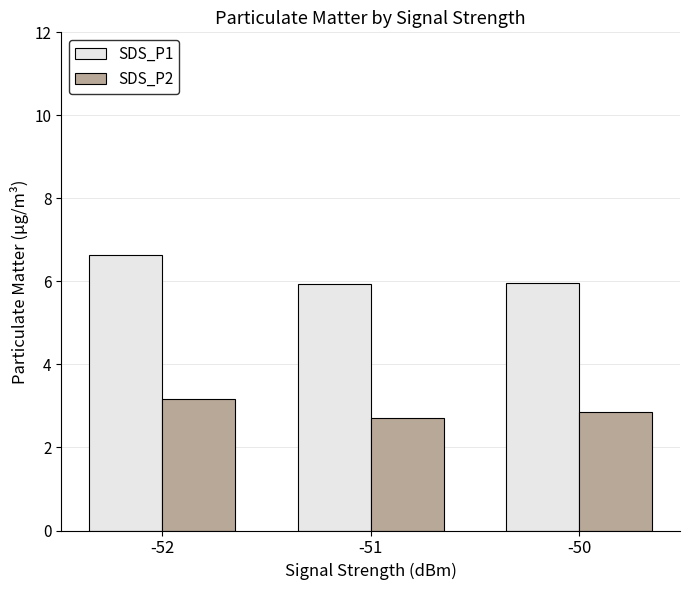

What is the average value of the SDS_P1 series?

6.2